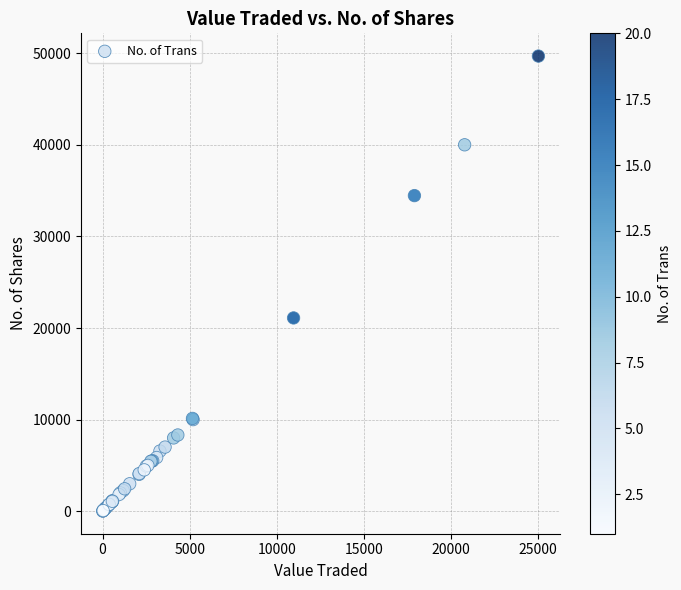

What Y value in the scatter plot is closest to 24855?

21100